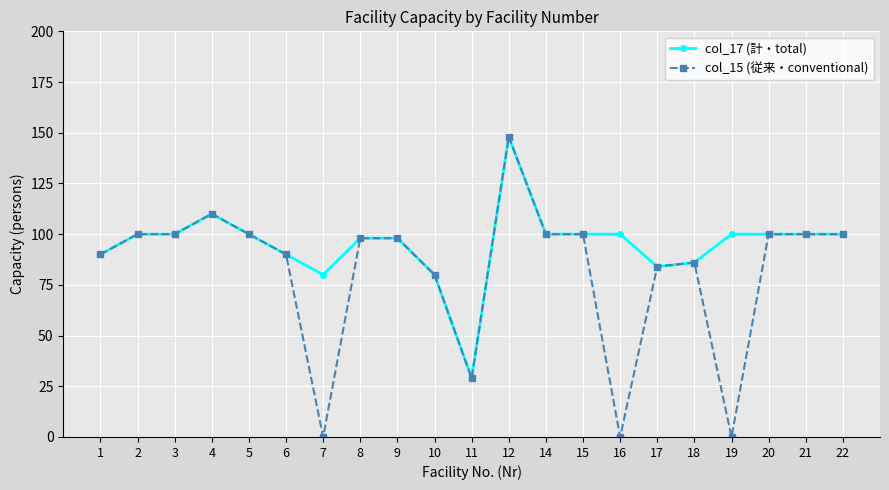

Is it true that col_17 (計・total) equals 100 at 15?

True